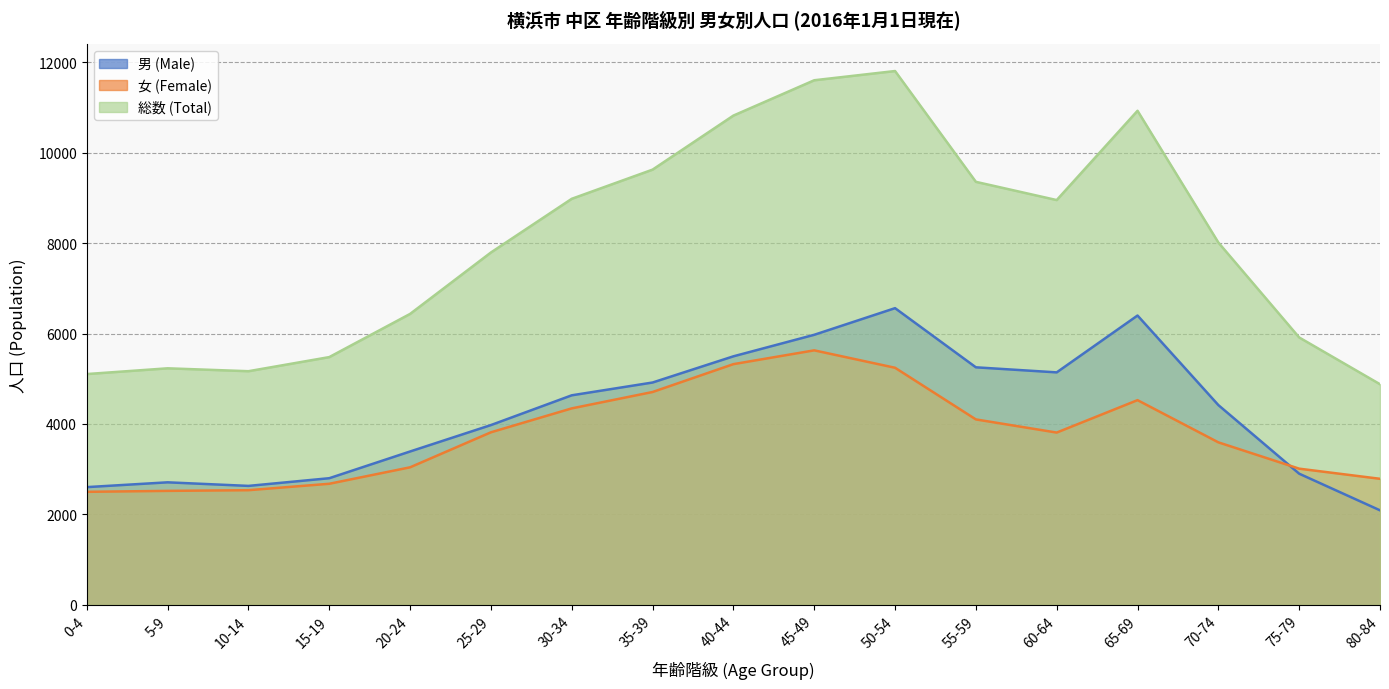

At which category does the chart reach its minimum across all series?

80-84